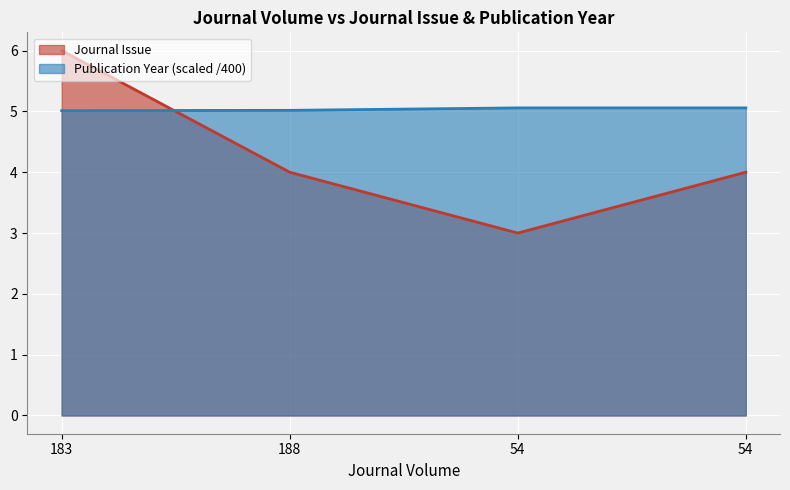

What is the total value across all series at 54?

8.1